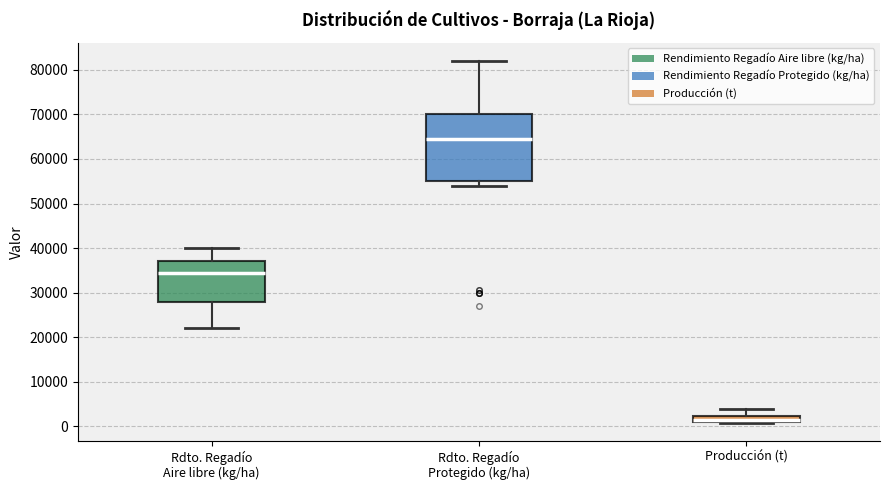

Where is the lower edge of the box for Rdto. Regadío Protegido (kg/ha) on the y-axis? The values are not printed on the chart, so give them approximately, as read against the axis.

55000